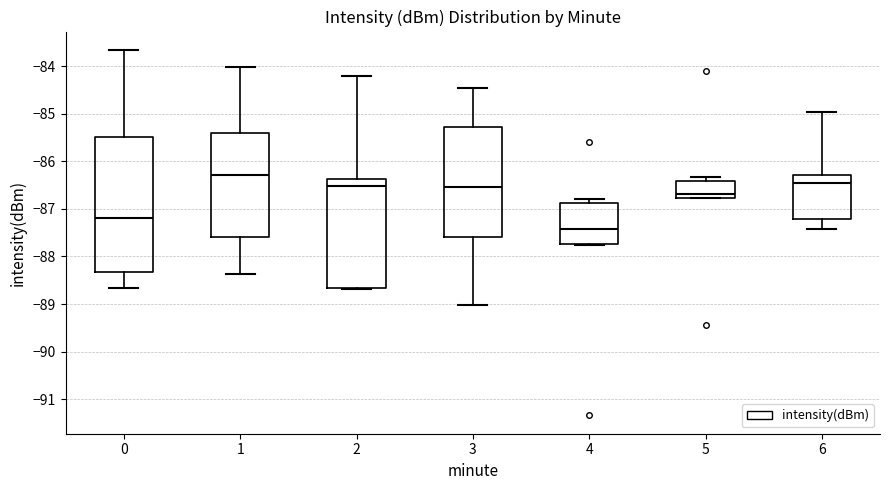

Which box is the tallest, from its lower edge to its upper edge?

0